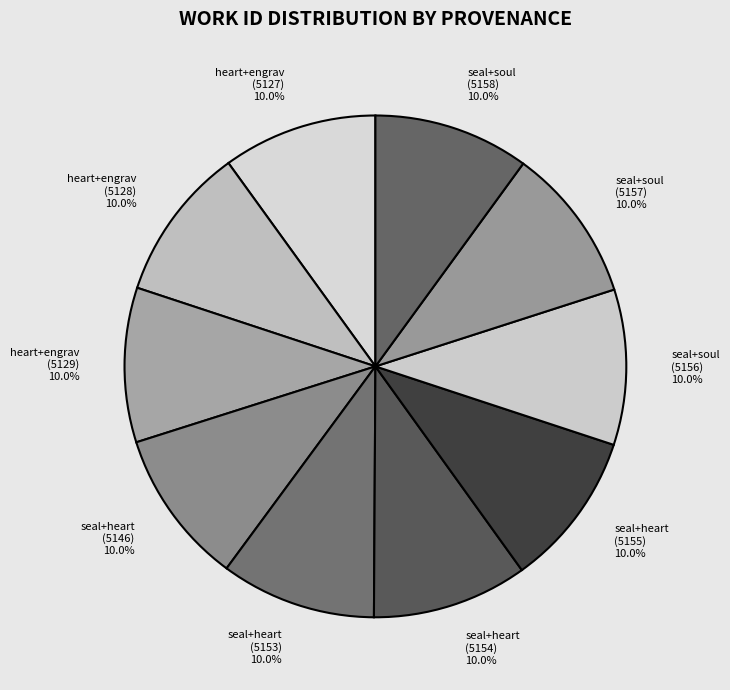

How much of the chart is everything except seal+heart (5146) 10.0%?

90.0%